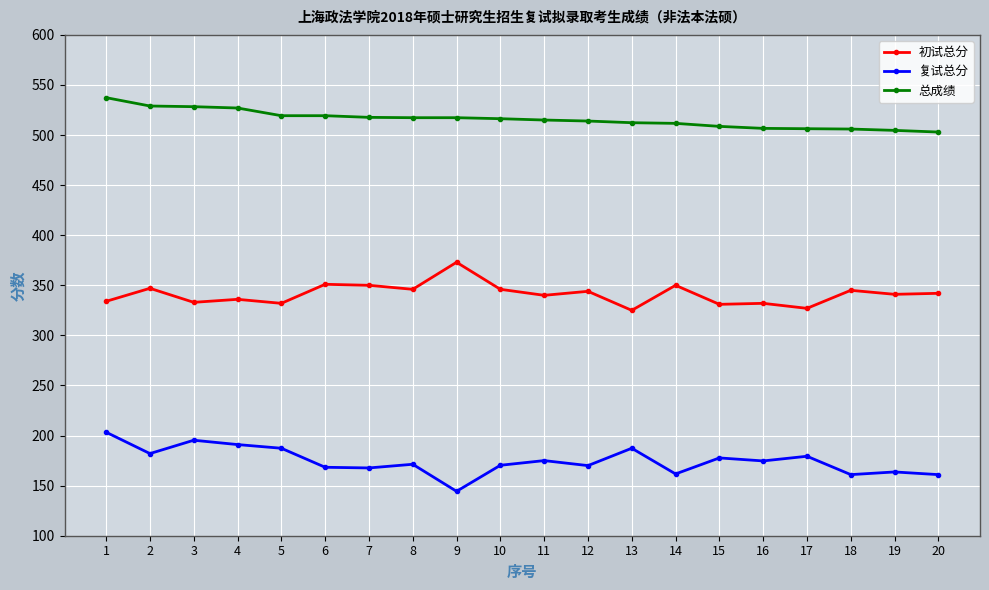

What is the difference between the second highest and minimum values in the 总成绩 series?

26.0